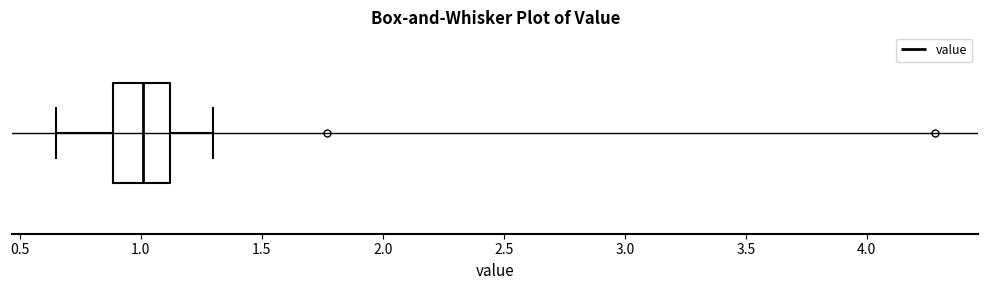

Read this box plot against the x-axis: the position of the median line, the range covered by the box, and the ends of both whiskers. The values are not printed on the chart, so give them approximately, as read against the axis.

median 1.00, box 0.90 to 1.10, whiskers 0.65 to 1.30